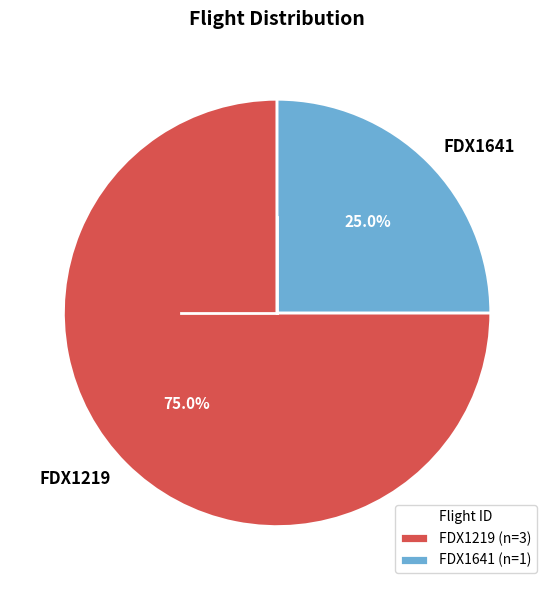

Is it true that FDX1219 is 75% of the pie?

True